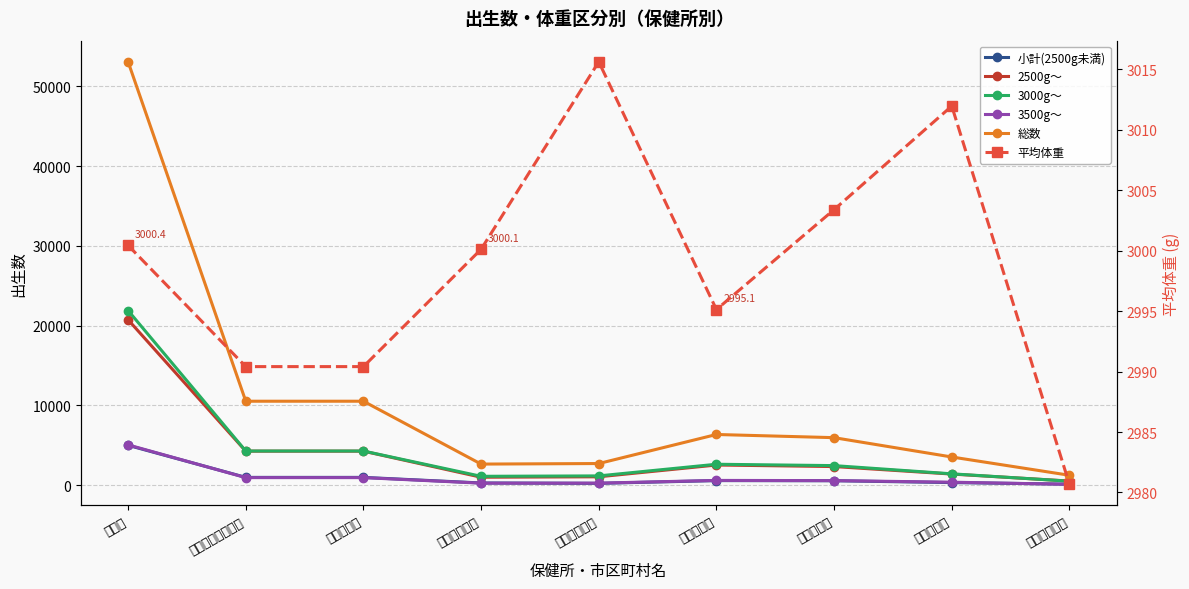

How many data points in 小計(2500g未満) are above 553?

4